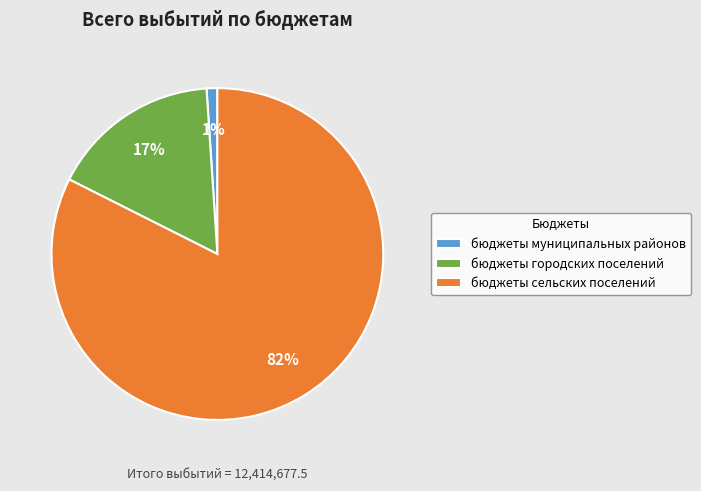

Rank the categories by value from highest to lowest.

бюджеты сельских поселений, бюджеты городских поселений, бюджеты муниципальных районов